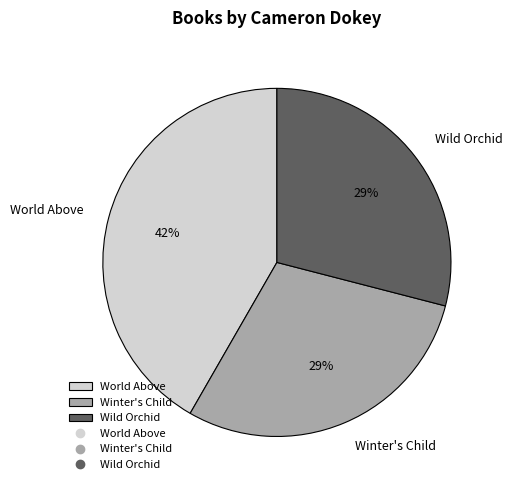

To the nearest percent, what is the average slice percentage?

33%